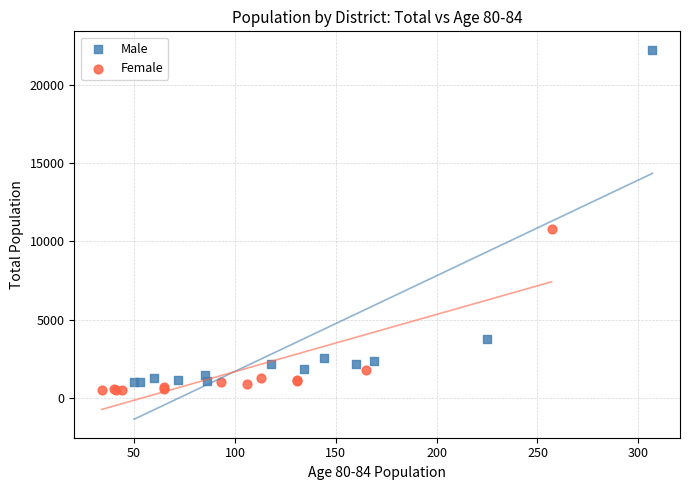

What are all the series names shown in the legend?

Male, Female